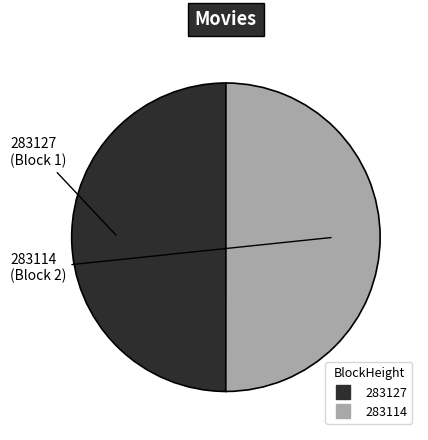

The 283127 slice represents 50% of the pie. True or false?

True